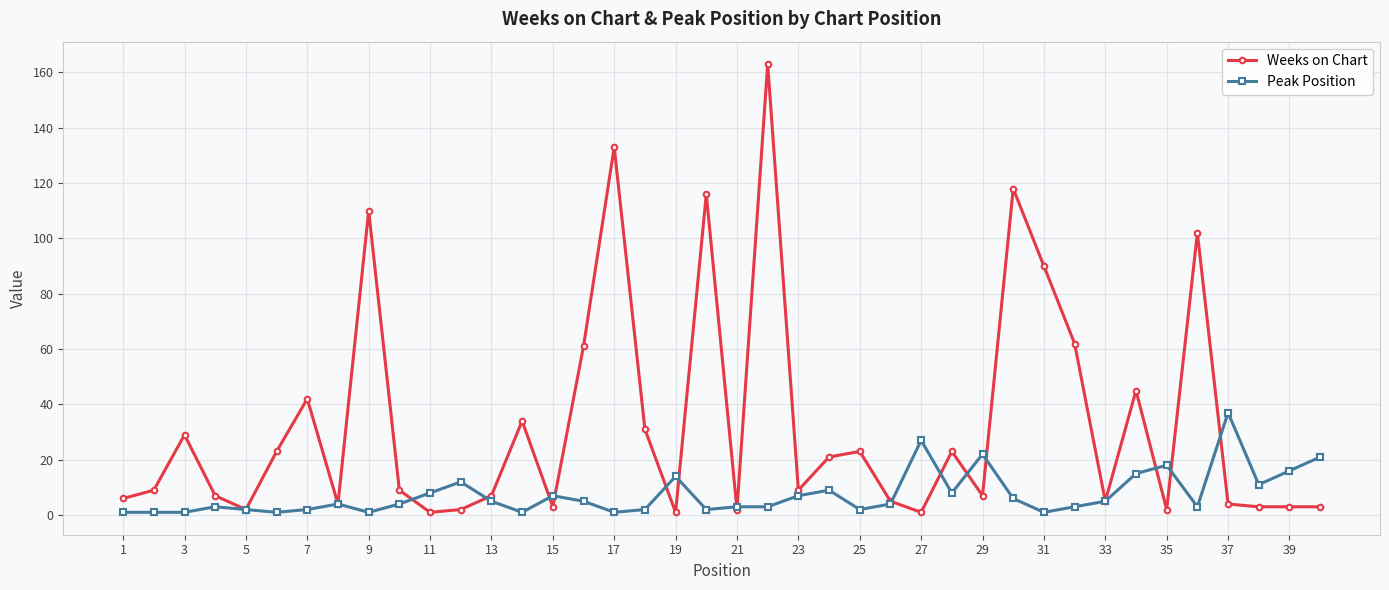

What is the value of the Peak Position point at the 34th from the left?

15